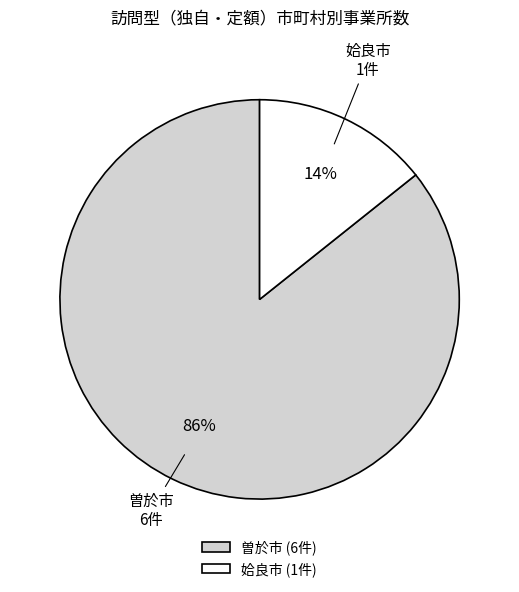

Do 曽於市 and 姶良市 together represent more than half of the pie?

Yes